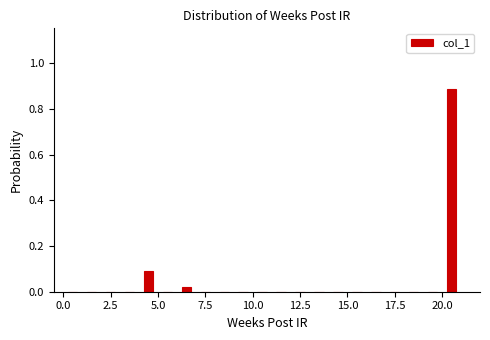

Read against the x-axis, roughly where is the centre of the tallest bar?

20.5